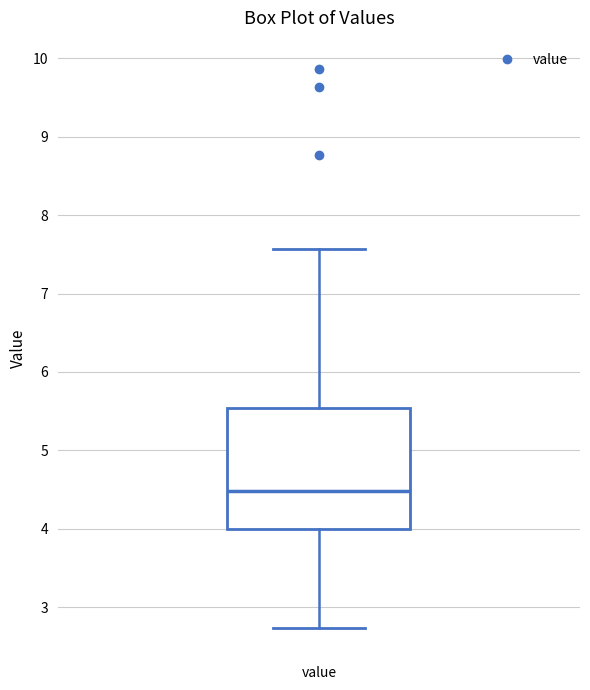

Transcribe this box plot: give where the median line is, the range the box spans, and where the two whiskers end, as read against the y-axis. The values are not printed on the chart, so give them approximately, as read against the axis.

median 4.5, box 4.0 to 5.5, whiskers 2.7 to 7.6